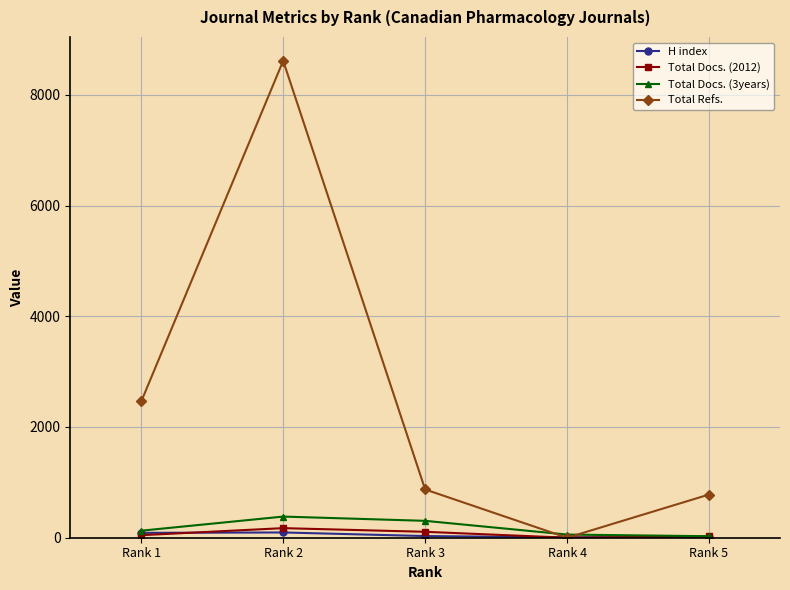

Is the value of H index at Rank 1 greater than the value of Total Docs. (3years) at Rank 3?

No